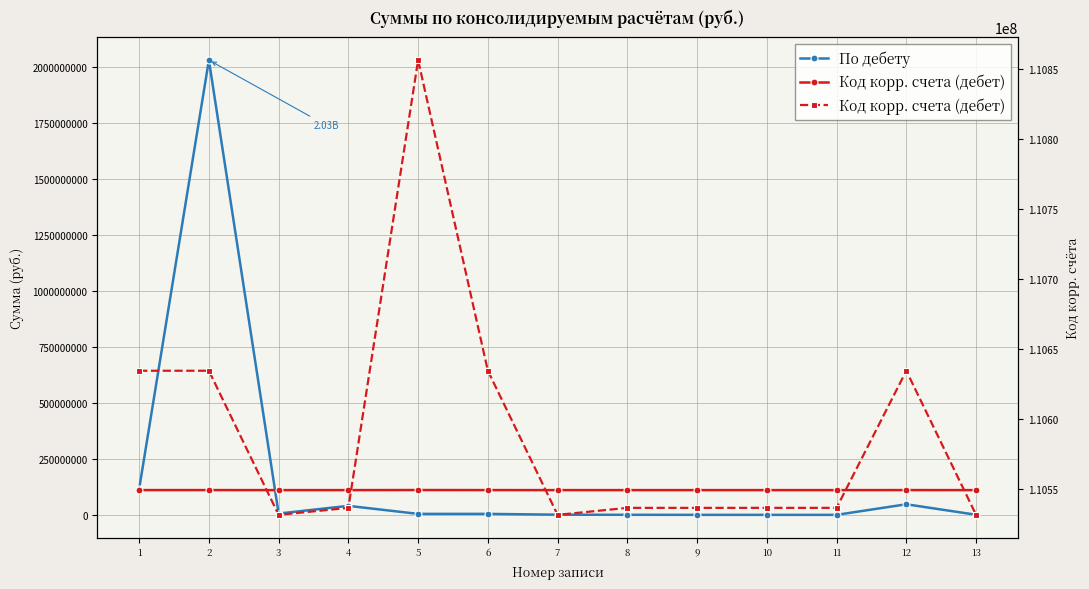

Reading right to left, extract all data points from this chart.

По дебету: 13=514939.4	12=47305075.0	11=6259.0	10=17081.9	9=34001.9	8=278484.0	7=787968.0	6=4409675.2	5=4367667.9	4=40232131.8	3=5935992.0	2=2030502302.6	1=115154325.3
Код корр. счета (дебет): 13=110531341.0	12=110634341.0	11=110536346.0	10=110536346.0	9=110536346.0	8=110536346.0	7=110531341.0	6=110634349.0	5=110856346.0	4=110536346.0	3=110531341.0	2=110634341.0	1=110634341.0